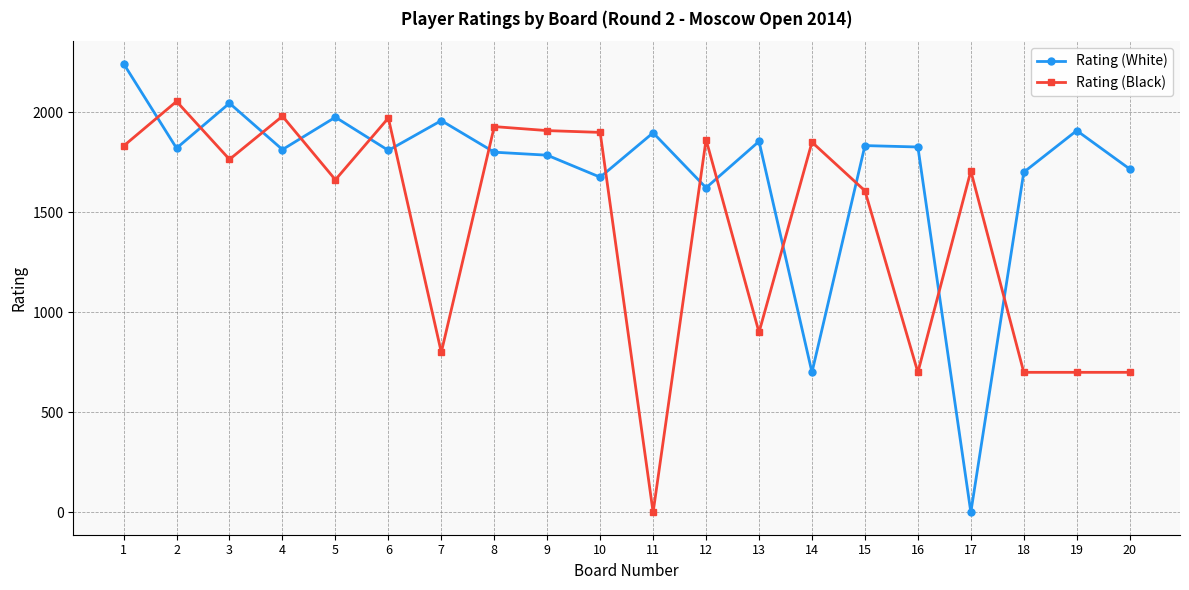

Is the value of Rating (White) at 2 greater than the value of Rating (Black) at 6?

No